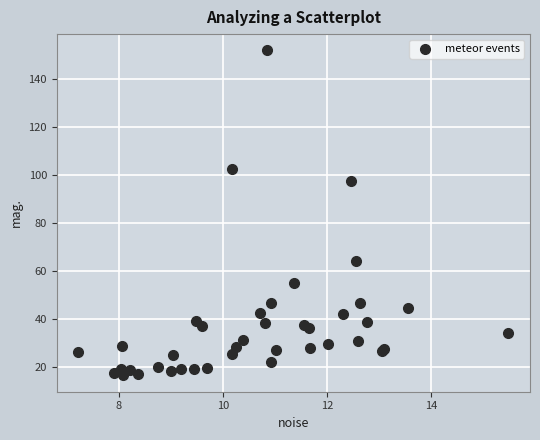

What Y value in the scatter plot is closest to 84?

97.4